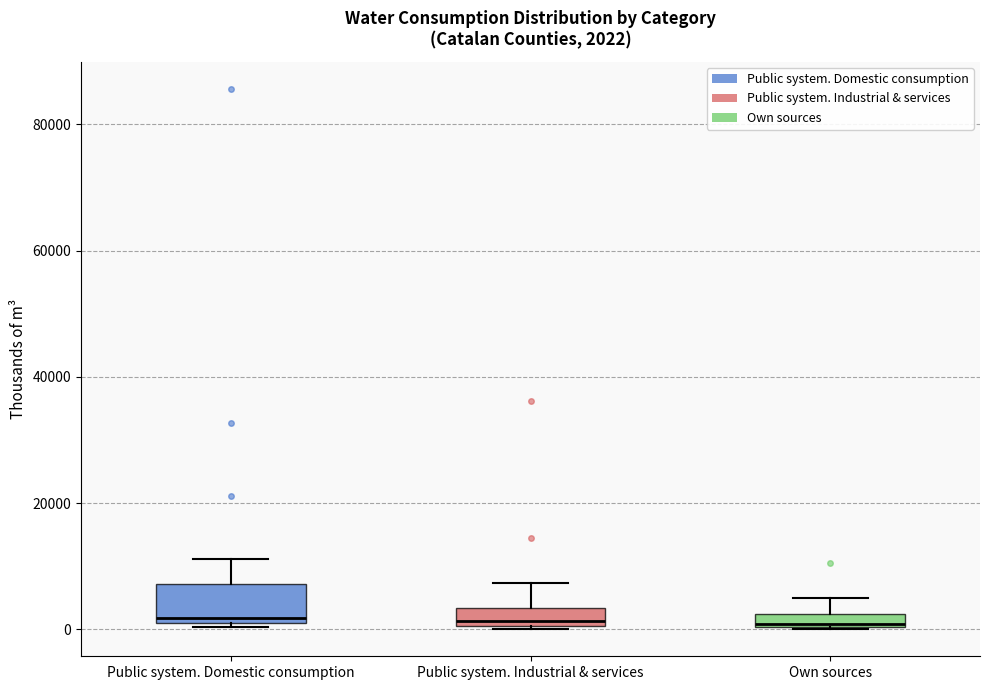

Comparing the boxes themselves (not the whiskers), which one is the tallest?

Public system. Domestic consumption